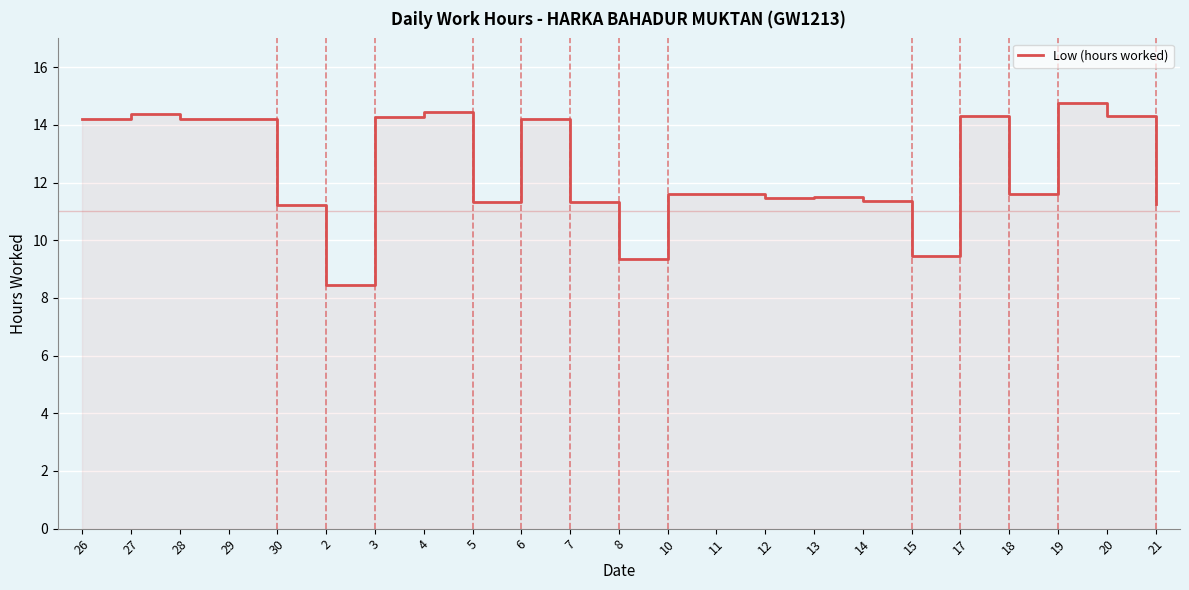

What is the value of the 3rd point from the left?

14.2